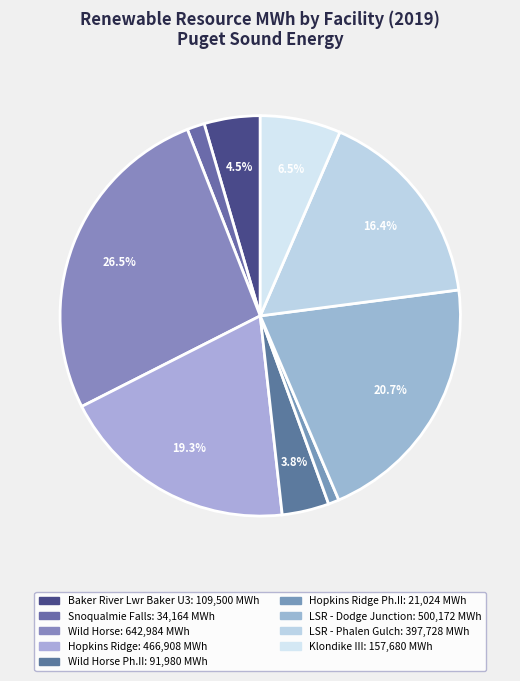

To the nearest percent, what is the difference between the largest and smallest slice percentages?

26%